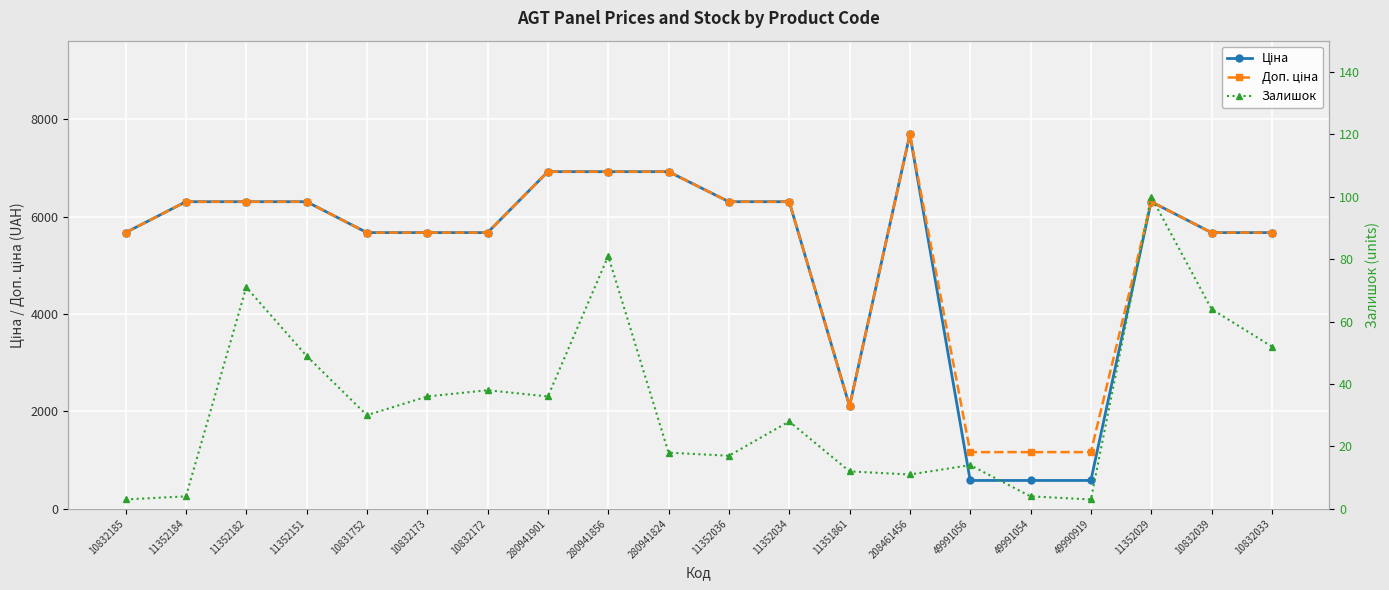

Which series has the largest total across all categories?

Доп. ціна